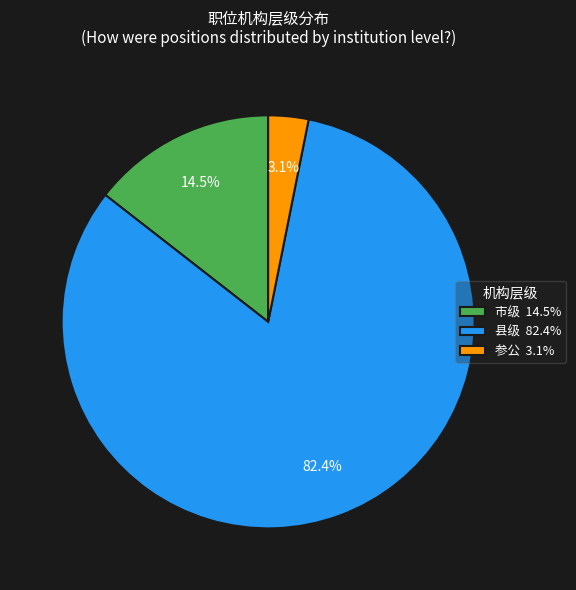

Does any single category account for the majority?

Yes